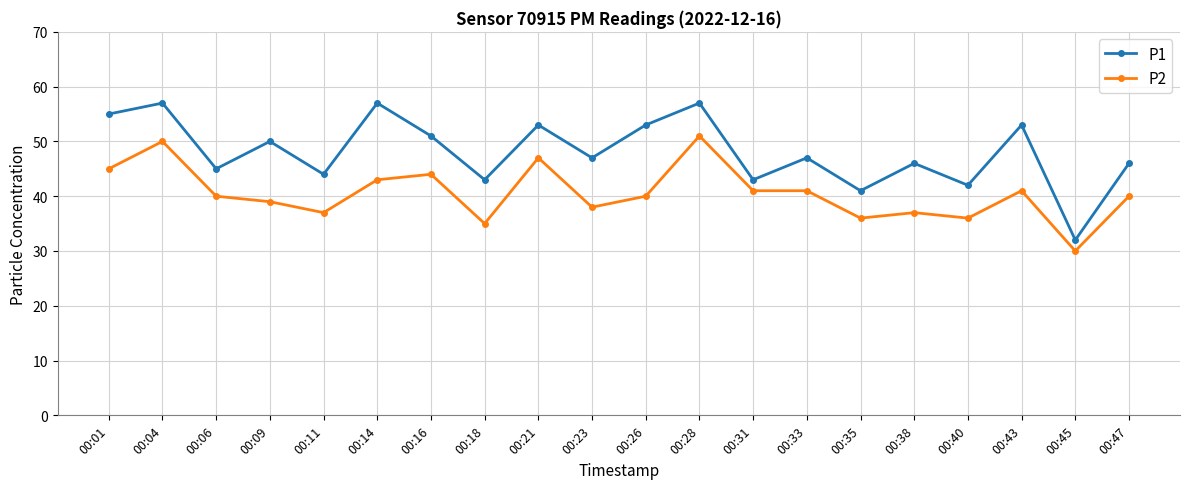

How many interior local peaks does the P1 series have?

8